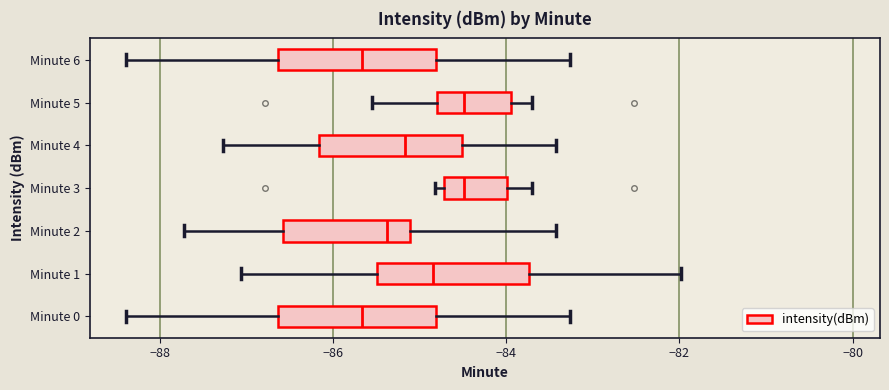

Where does the left whisker of the box for Minute 2 end on the x-axis? The values are not printed on the chart, so give them approximately, as read against the axis.

-87.8